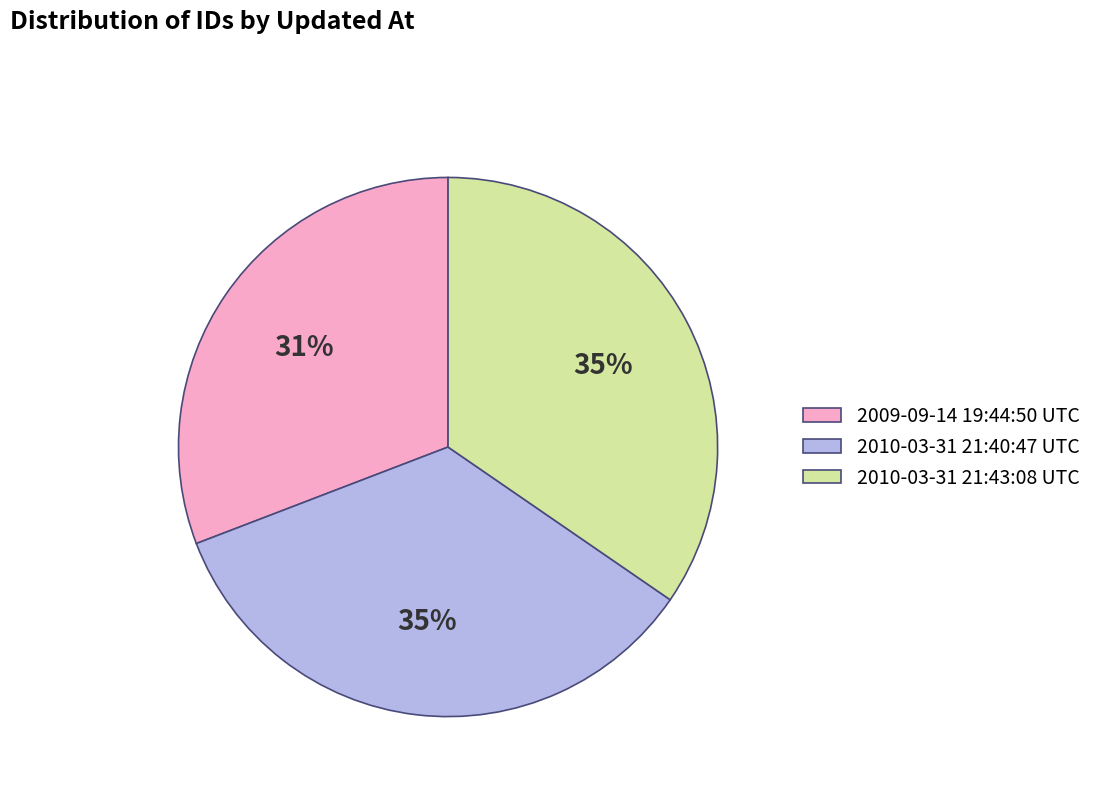

What percentage is the 2009-09-14 19:44:50 UTC slice, to the nearest percent?

31%